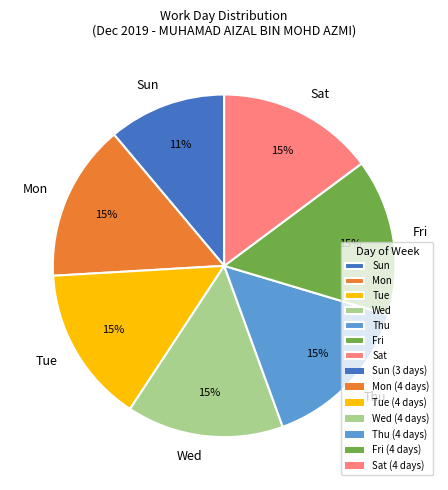

How many slices are in this pie chart?

7